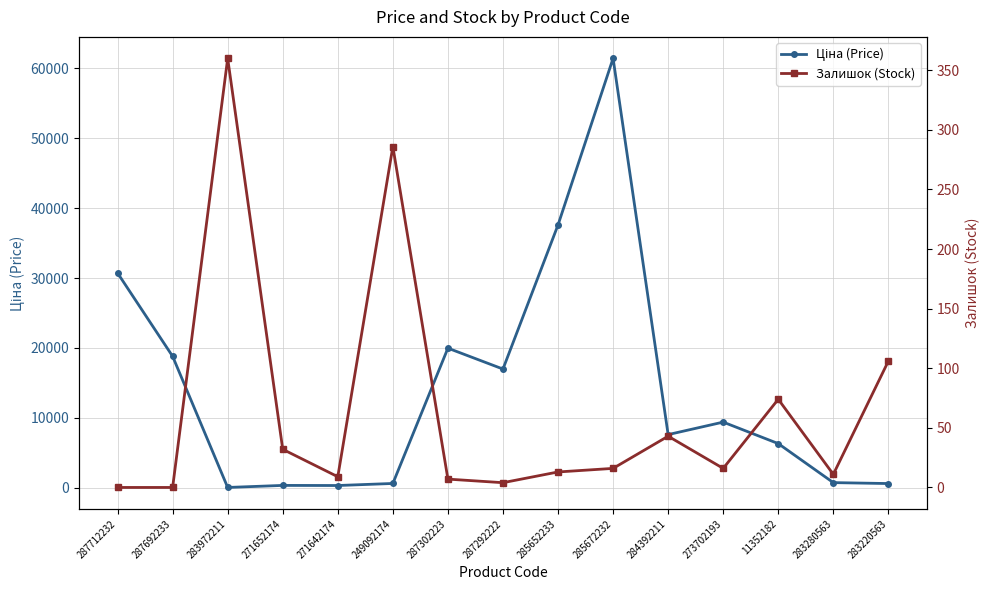

What is the sum of all Ціна (Price) values?

211358.5